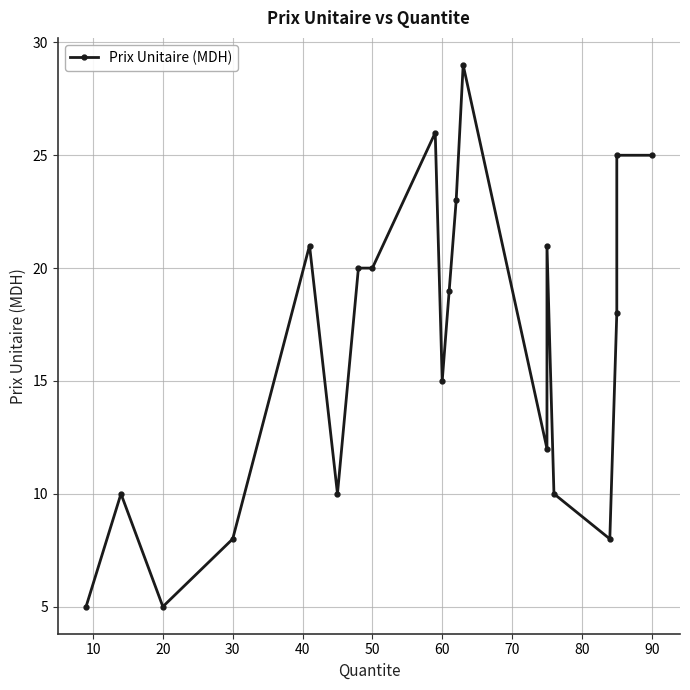

How many interior local peaks (higher than both neighbors) does the data have?

5